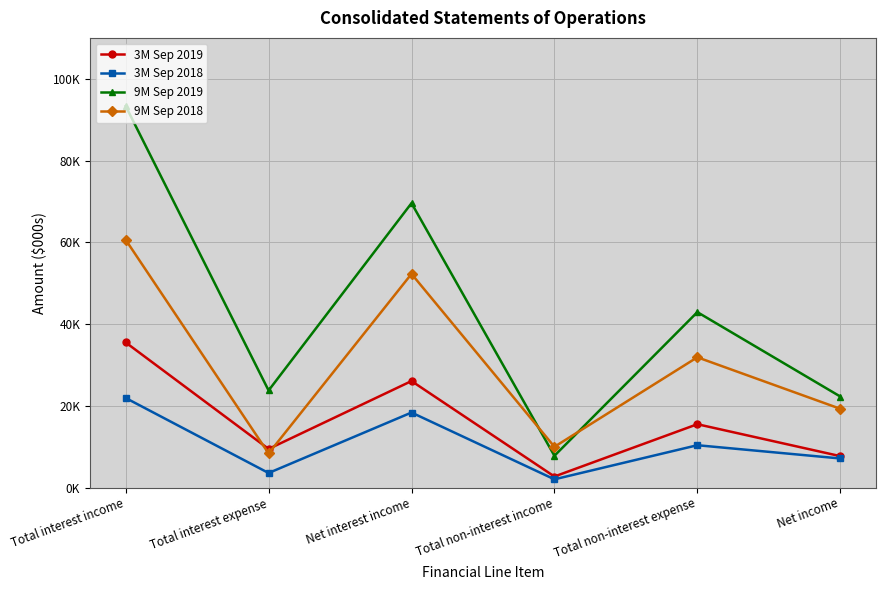

The 3M Sep 2019 series shows 23283 at Total non-interest expense. True or false?

False